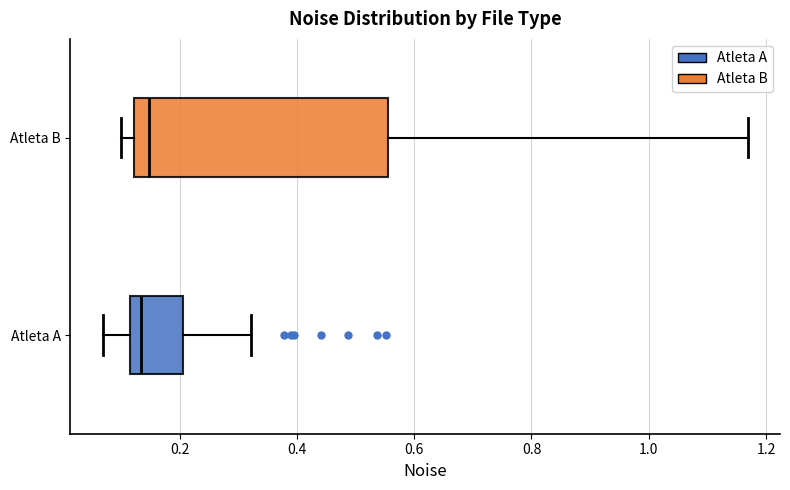

Which box is the widest, from its left edge to its right edge?

Atleta B